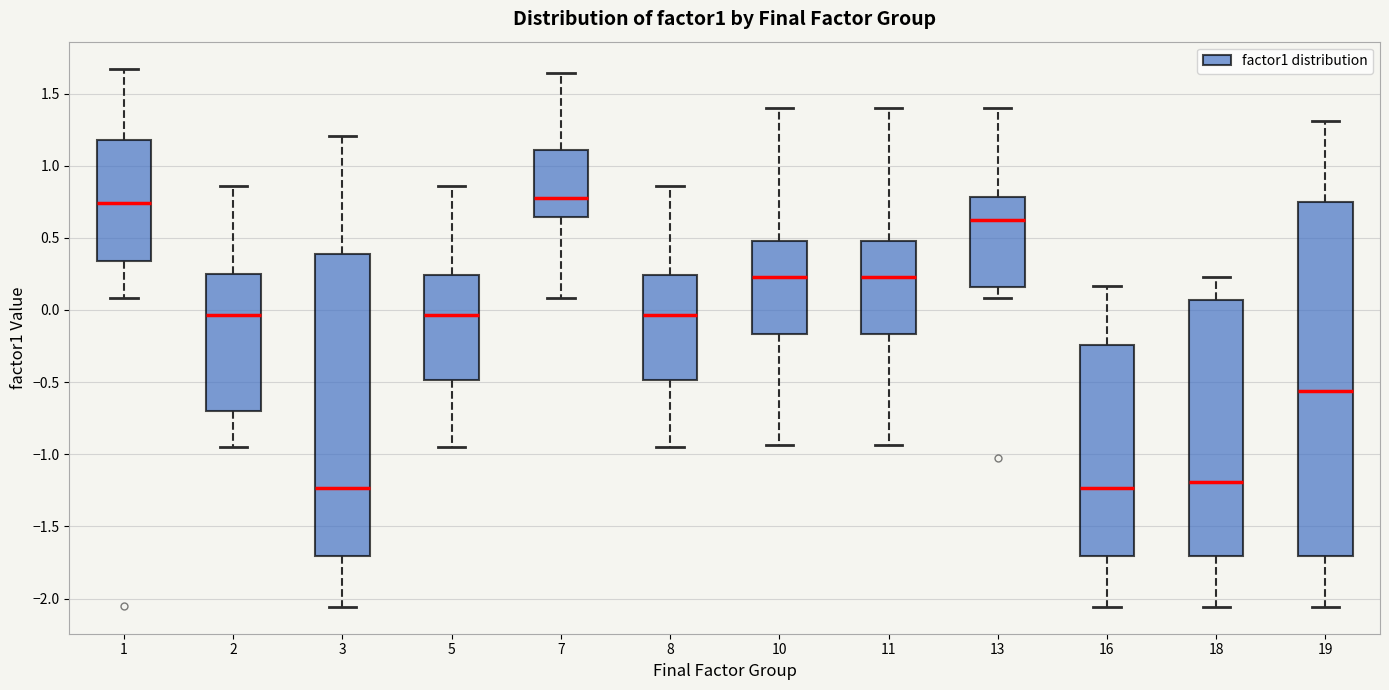

Which box is the tallest, from its lower edge to its upper edge?

19